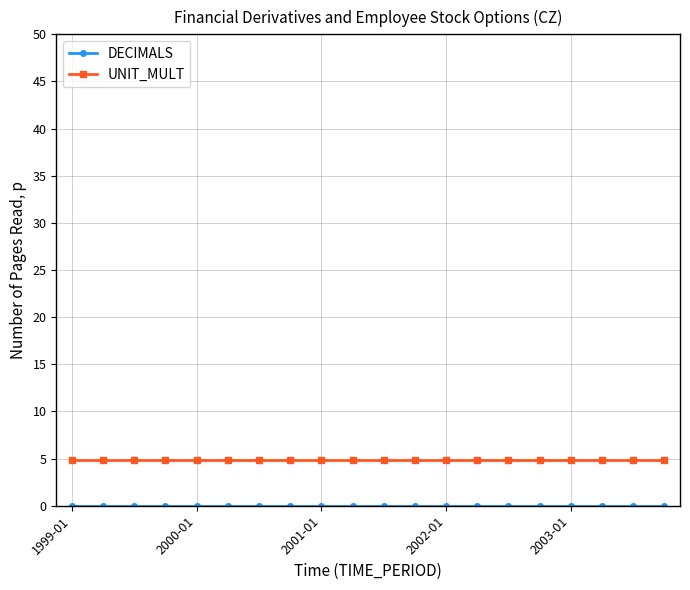

What is the maximum value shown in the chart?

4.8